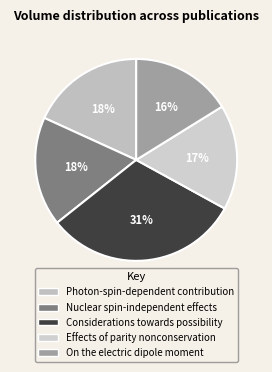

What is the total percentage of Considerations towards possibility and Effects of parity nonconservation?

48.1%